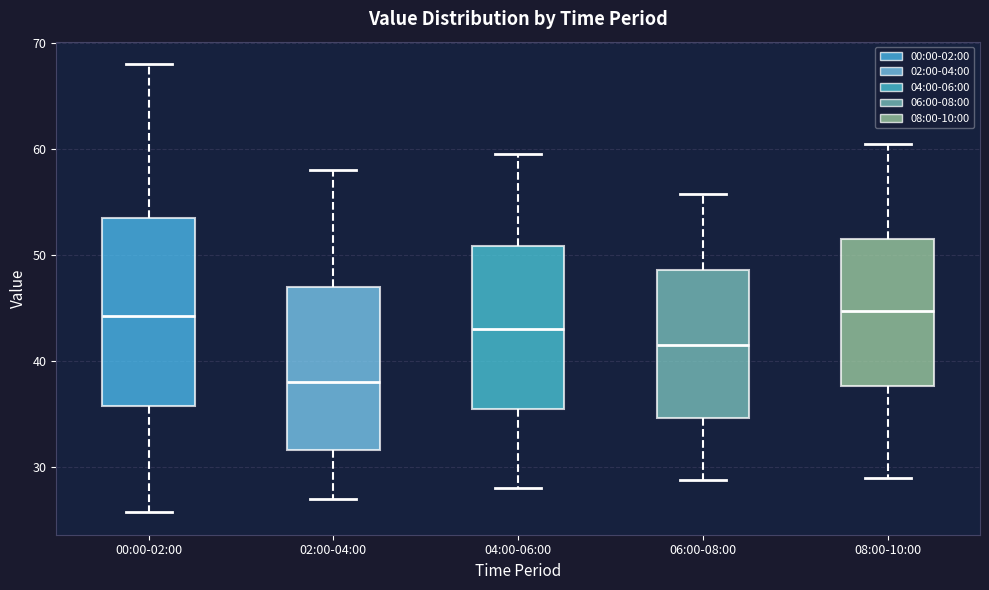

Reading left to right, transcribe this box plot: for each box, give where its median line is, the range the box spans, and where its two whiskers end, as read against the y-axis. The values are not printed on the chart, so give them approximately, as read against the axis.

00:00-02:00: median 44, box 36 to 54, whiskers 26 to 68
02:00-04:00: median 38, box 32 to 47, whiskers 27 to 58
04:00-06:00: median 43, box 36 to 51, whiskers 28 to 60
06:00-08:00: median 42, box 35 to 49, whiskers 29 to 56
08:00-10:00: median 45, box 38 to 52, whiskers 29 to 61